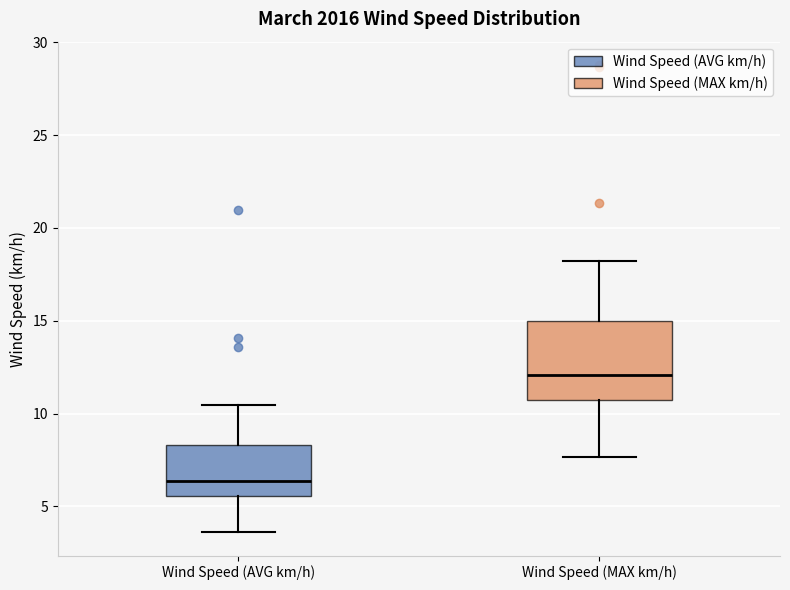

Which box has the highest median line?

Wind Speed (MAX km/h)